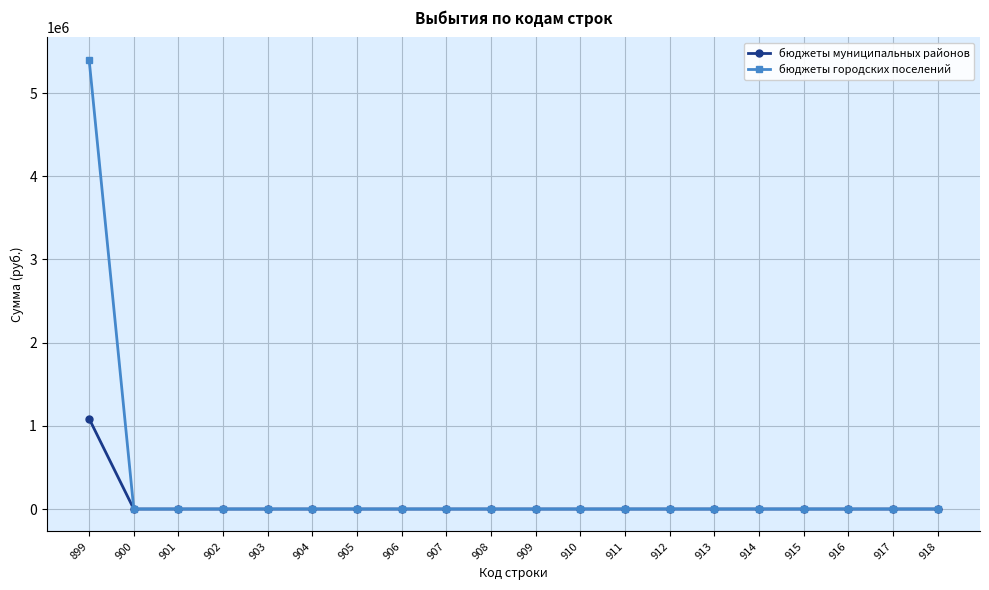

At which label does бюджеты городских поселений reach its peak?

899